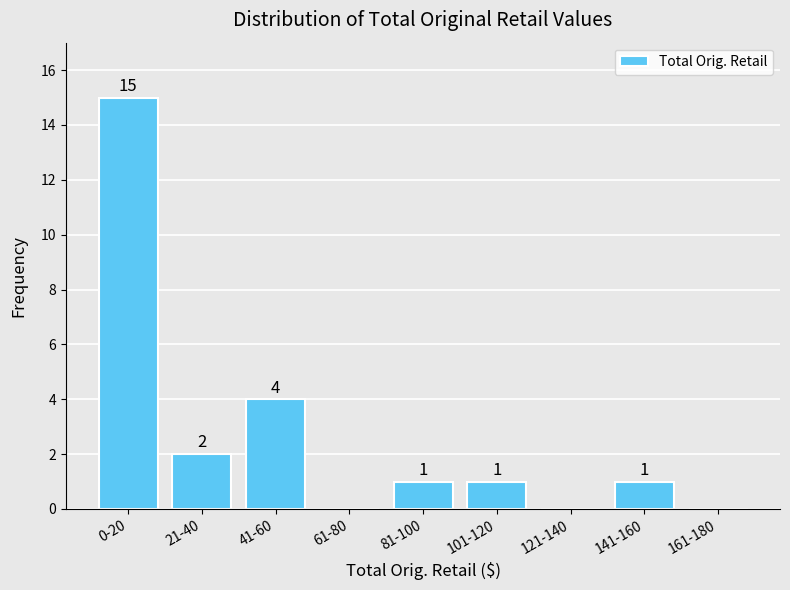

Reading right to left, what are all the values shown in this chart?

161-180=0	141-160=1	121-140=0	101-120=1	81-100=1	61-80=0	41-60=4	21-40=2	0-20=15